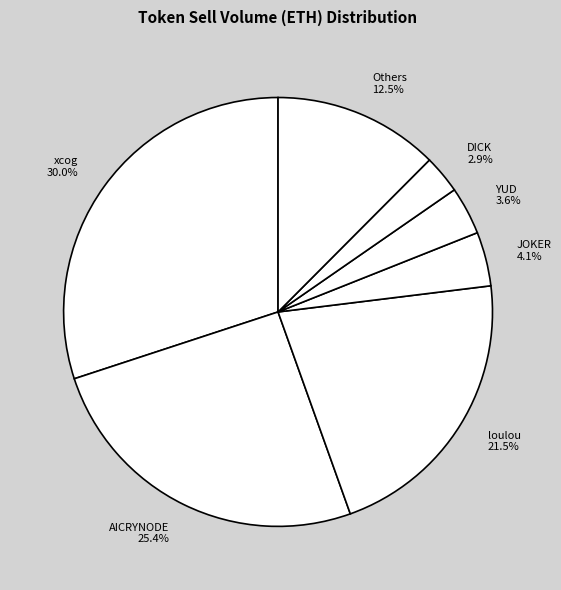

Which has a higher value, xcog 30.0% or JOKER 4.1%?

xcog 30.0%